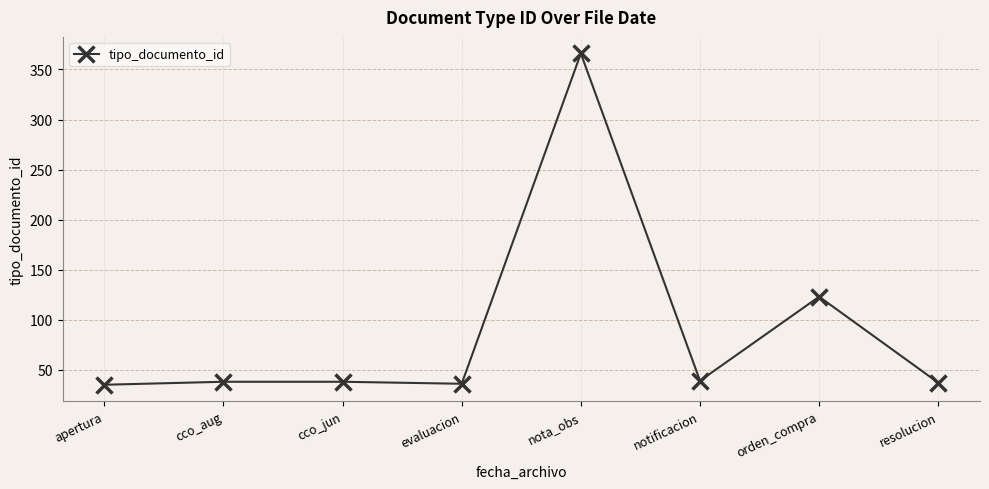

What is the ratio of the value at notificacion to the value at apertura?

1.1